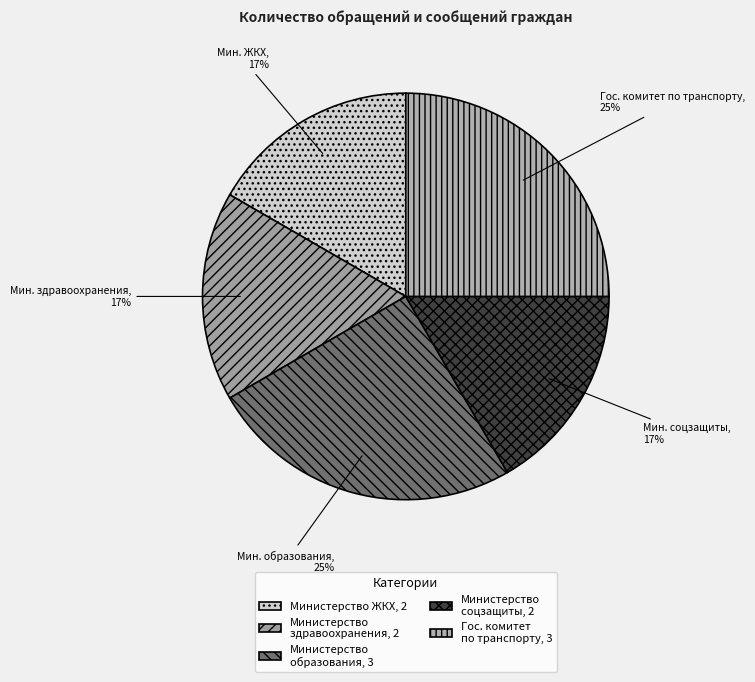

Count the number of slices in the pie.

5